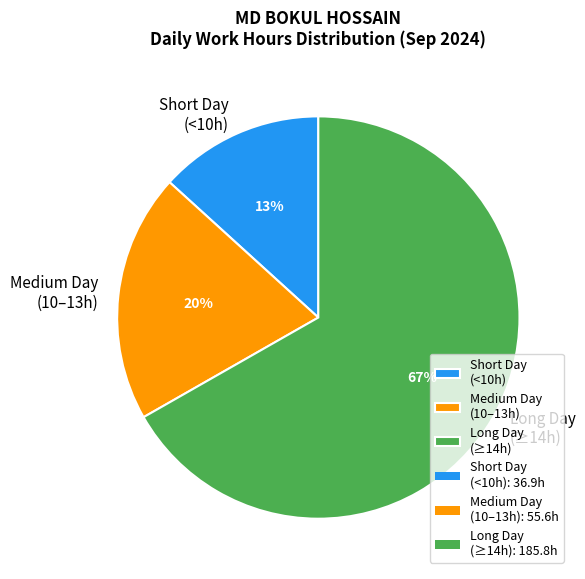

Is there a majority slice in this chart?

Yes